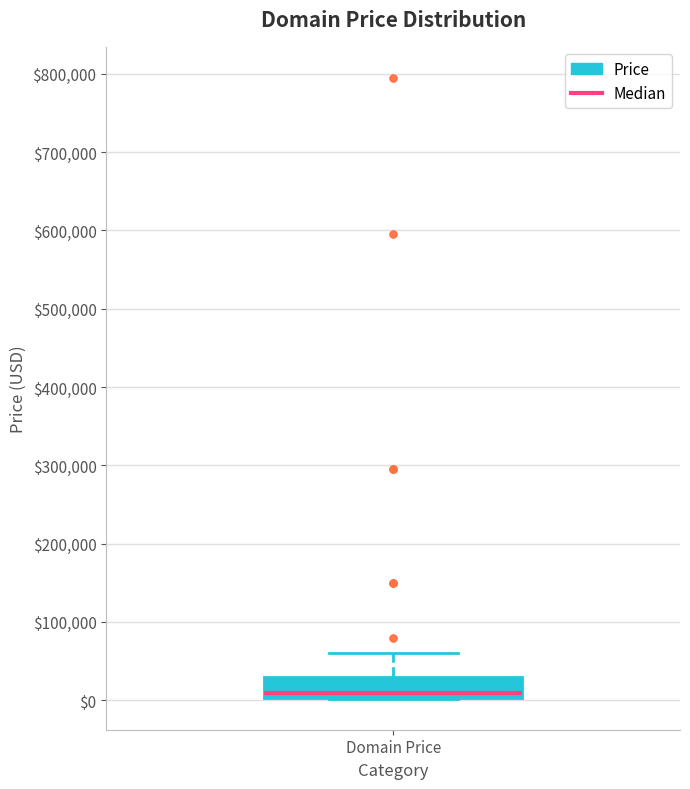

Transcribe this box plot: give where the median line is, the range the box spans, and where the two whiskers end, as read against the y-axis. The values are not printed on the chart, so give them approximately, as read against the axis.

median 10000, box 0 to 30000, whiskers 0 to 60000